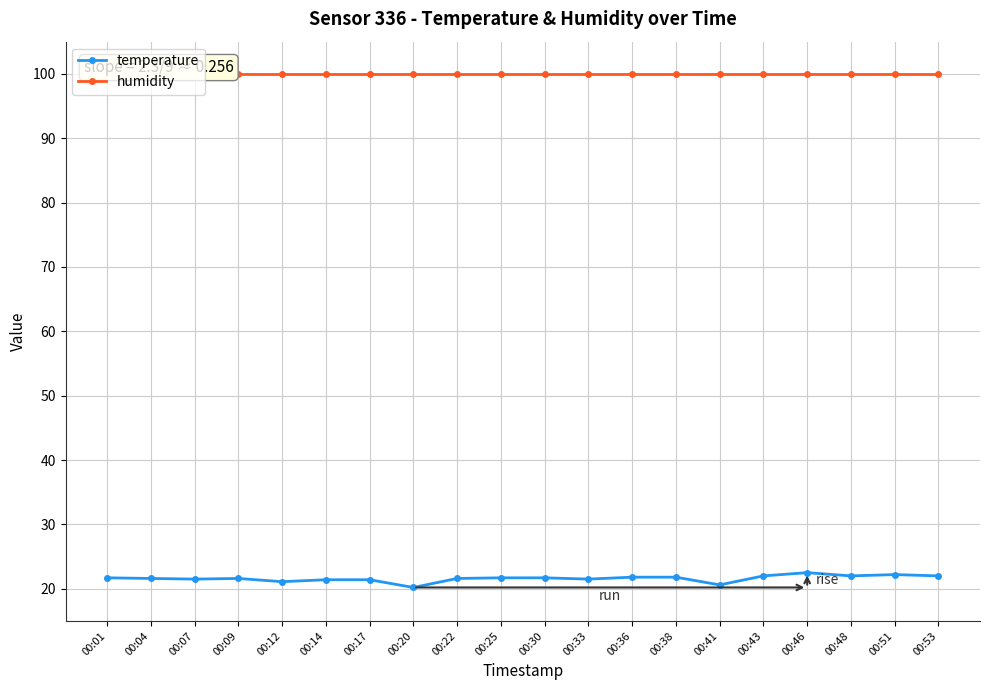

Which series has the largest range (max minus min)?

temperature